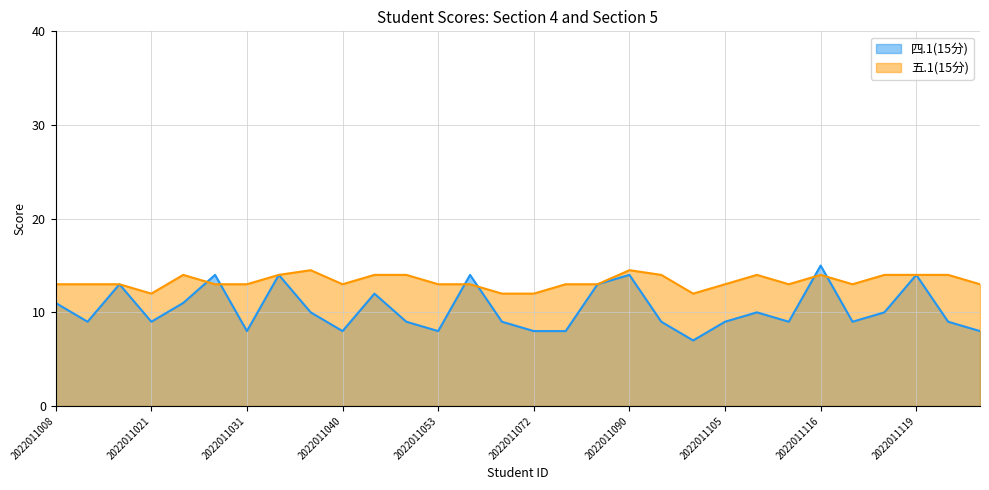

The 五.1(15分) series shows 19.3 at 2022011081. True or false?

False